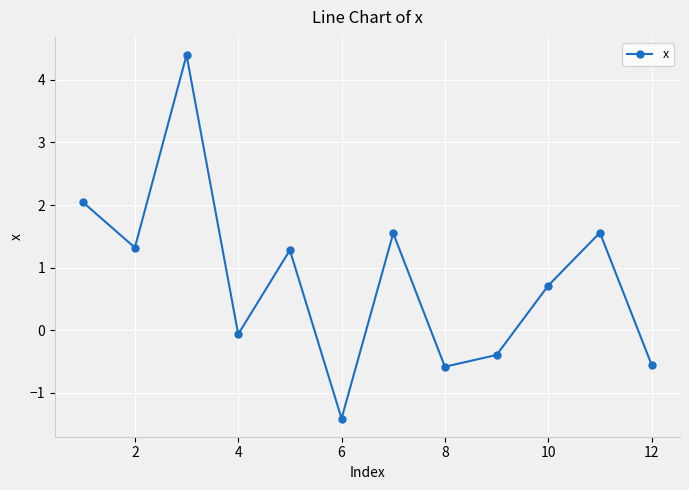

What is the value of the 9th point from the left?

-0.4